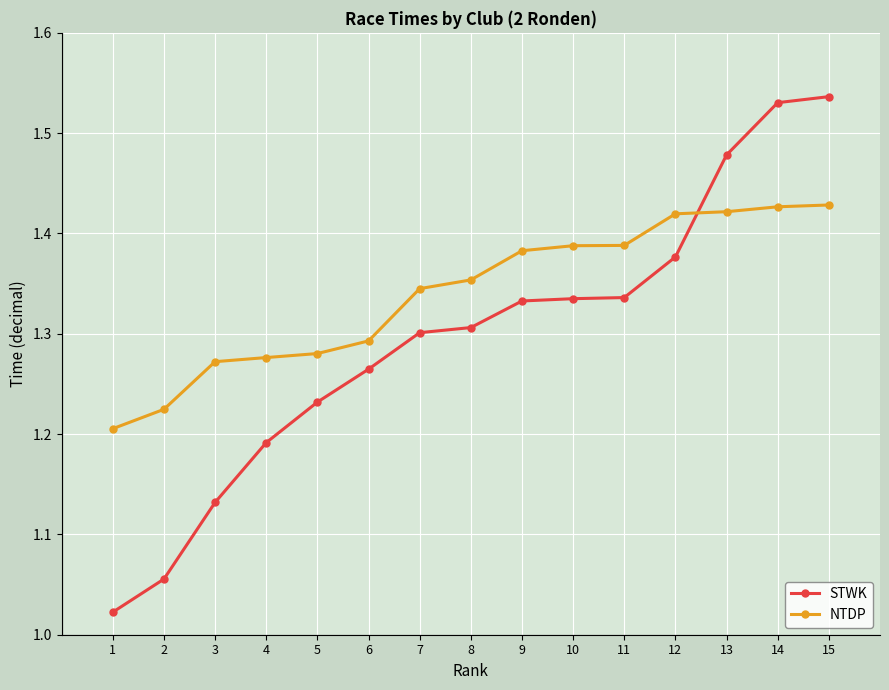

At which category does the chart reach its peak across all series?

15